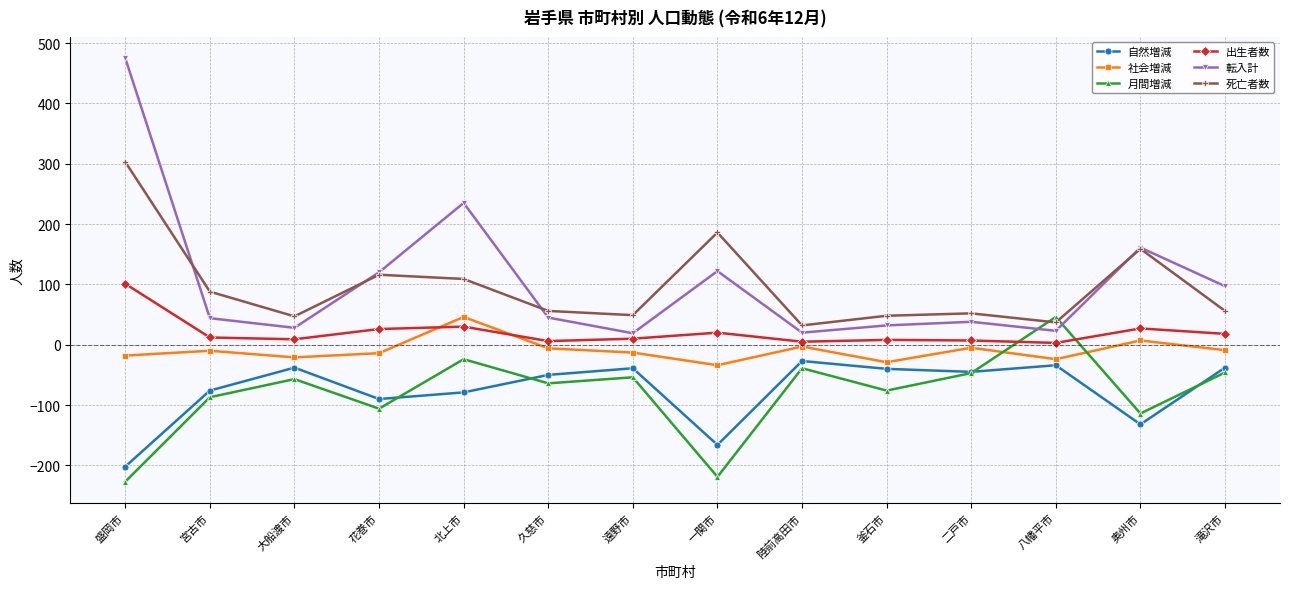

True or false: 死亡者数 and 自然増減 intersect in this chart.

False